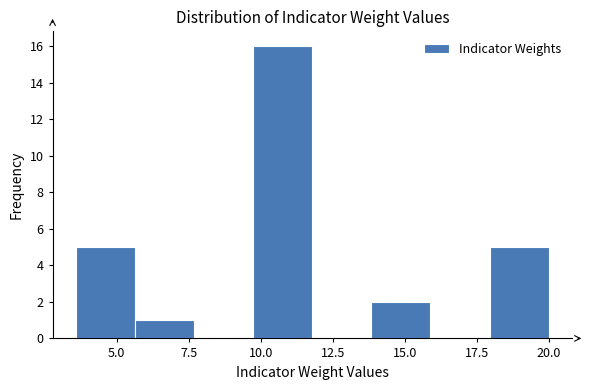

Reading left to right, transcribe this chart: for each bar, give the range it covers on the x-axis and its height. Neither the bar edges nor the heights are printed on the chart, so give them approximately, as read against the axes.

3.5 to 5.5: 5
5.5 to 7.5: 1
7.5 to 9.5: 0
9.5 to 12.0: 16
12.0 to 14.0: 0
14.0 to 16.0: 2
16.0 to 18.0: 0
18.0 to 20.0: 5